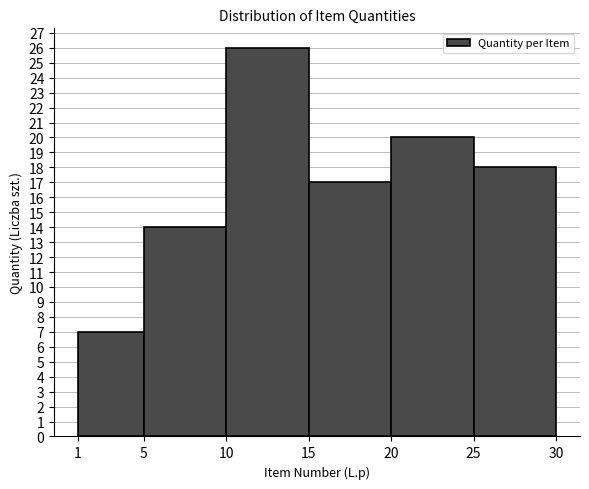

Reading left to right, transcribe this chart: for each bar, give the range it covers on the x-axis and its height. The values are not printed on the chart, so give them approximately, as read against the axis.

1 to 5: 7
5 to 10: 14
10 to 15: 26
15 to 20: 17
20 to 25: 20
25 to 30: 18